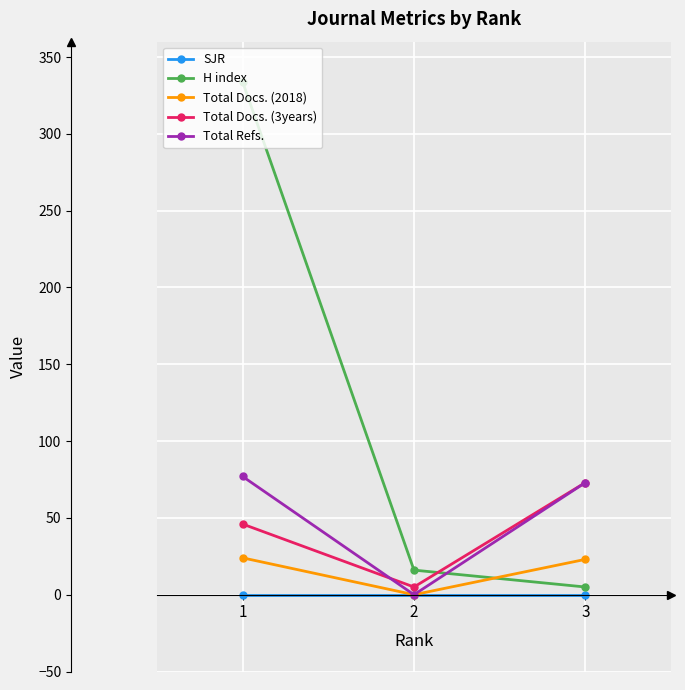

What is the total value across all series at 2?

21